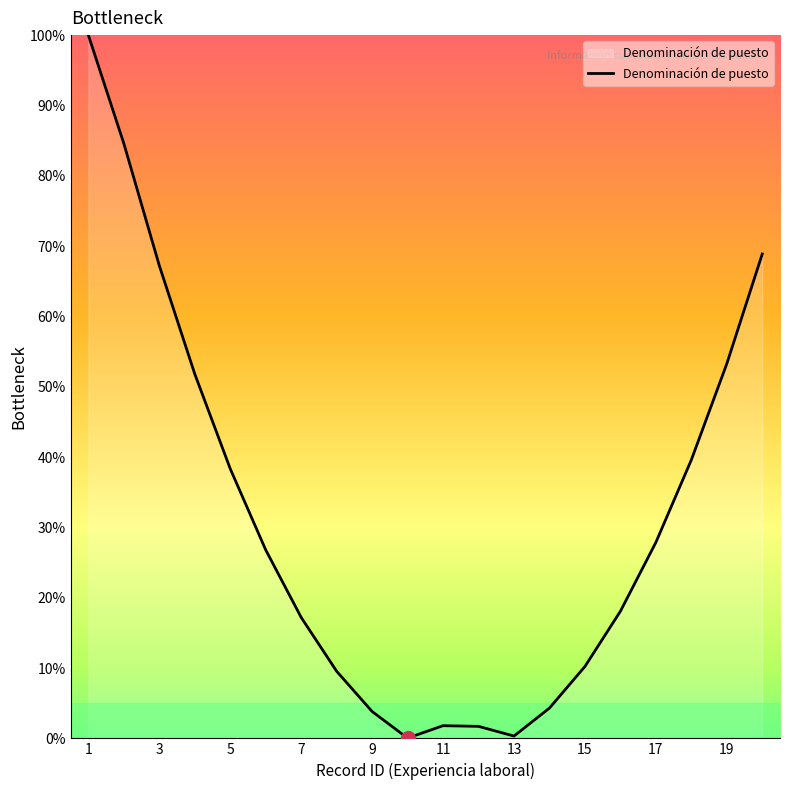

What is the greatest value displayed?

100.0